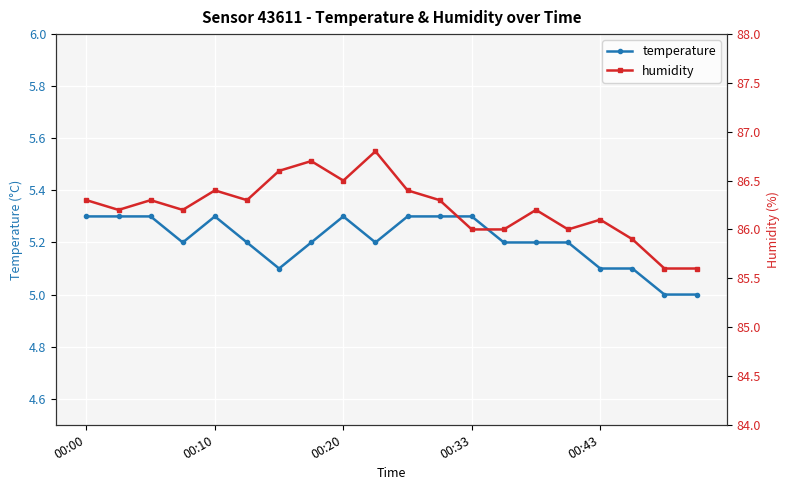

What is the lowest value of the temperature series?

5.0